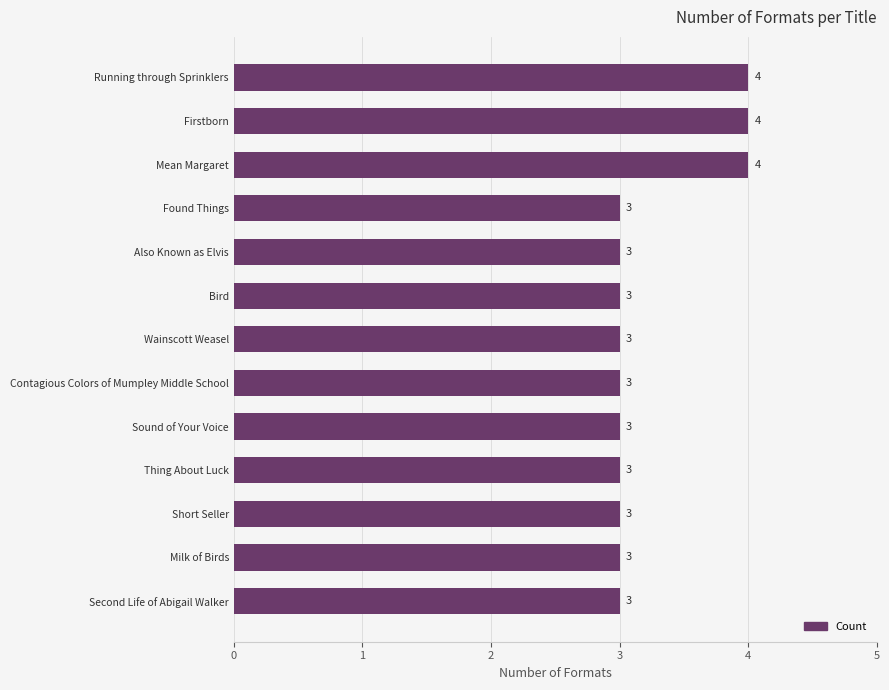

What is the greatest value displayed?

4